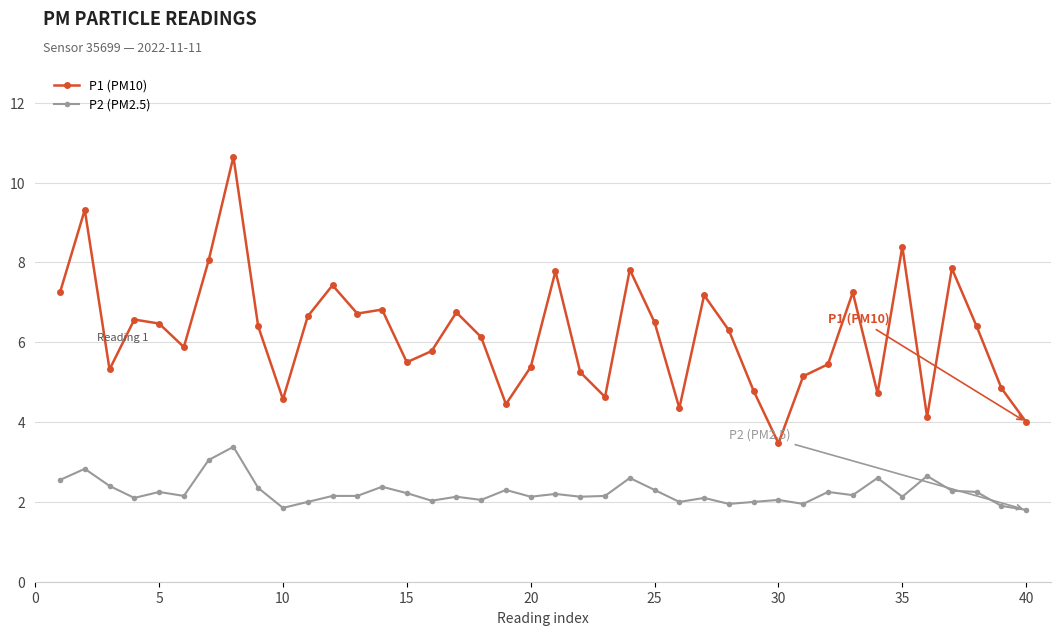

How many lines are shown in the chart?

2